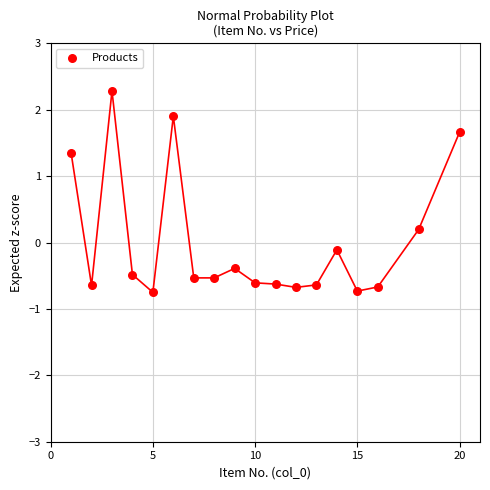

What is the range of X values (max minus min)?

19.0